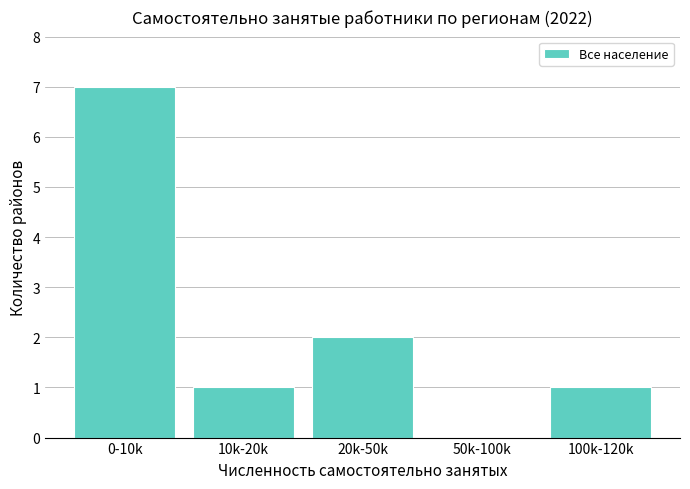

Reading left to right, list all the values displayed in this chart.

0-10k=7	10k-20k=1	20k-50k=2	50k-100k=0	100k-120k=1